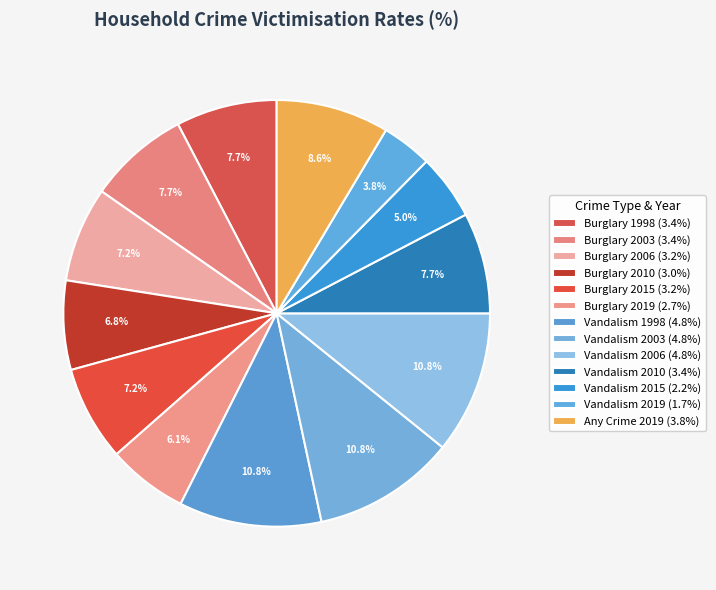

Is there any slice that represents more than half of the pie?

No